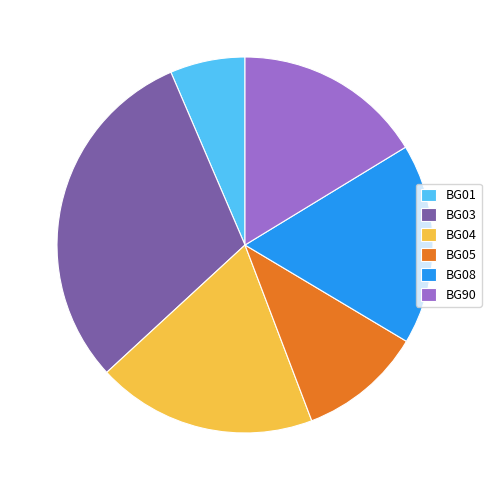

Rank the categories by value from highest to lowest.

BG03, BG04, BG08, BG90, BG05, BG01